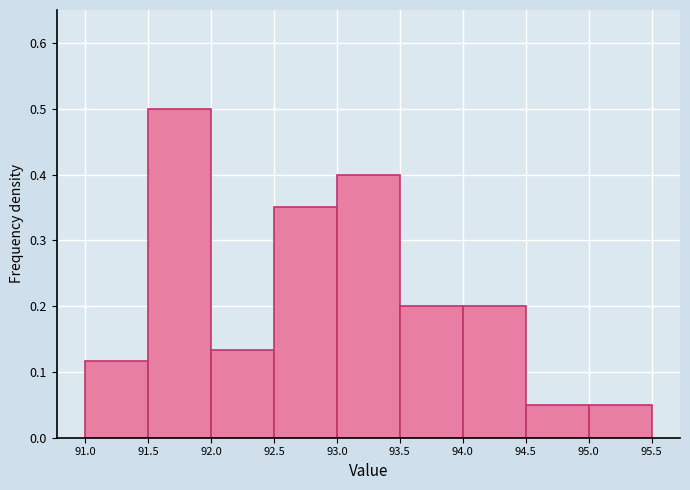

Reading left to right, transcribe this chart: for each bar, give the range it covers on the x-axis and its height. The values are not printed on the chart, so give them approximately, as read against the axis.

91.0 to 91.5: 0.12
91.5 to 92.0: 0.50
92.0 to 92.5: 0.13
92.5 to 93.0: 0.35
93.0 to 93.5: 0.40
93.5 to 94.0: 0.20
94.0 to 94.5: 0.20
94.5 to 95.0: 0.05
95.0 to 95.5: 0.05